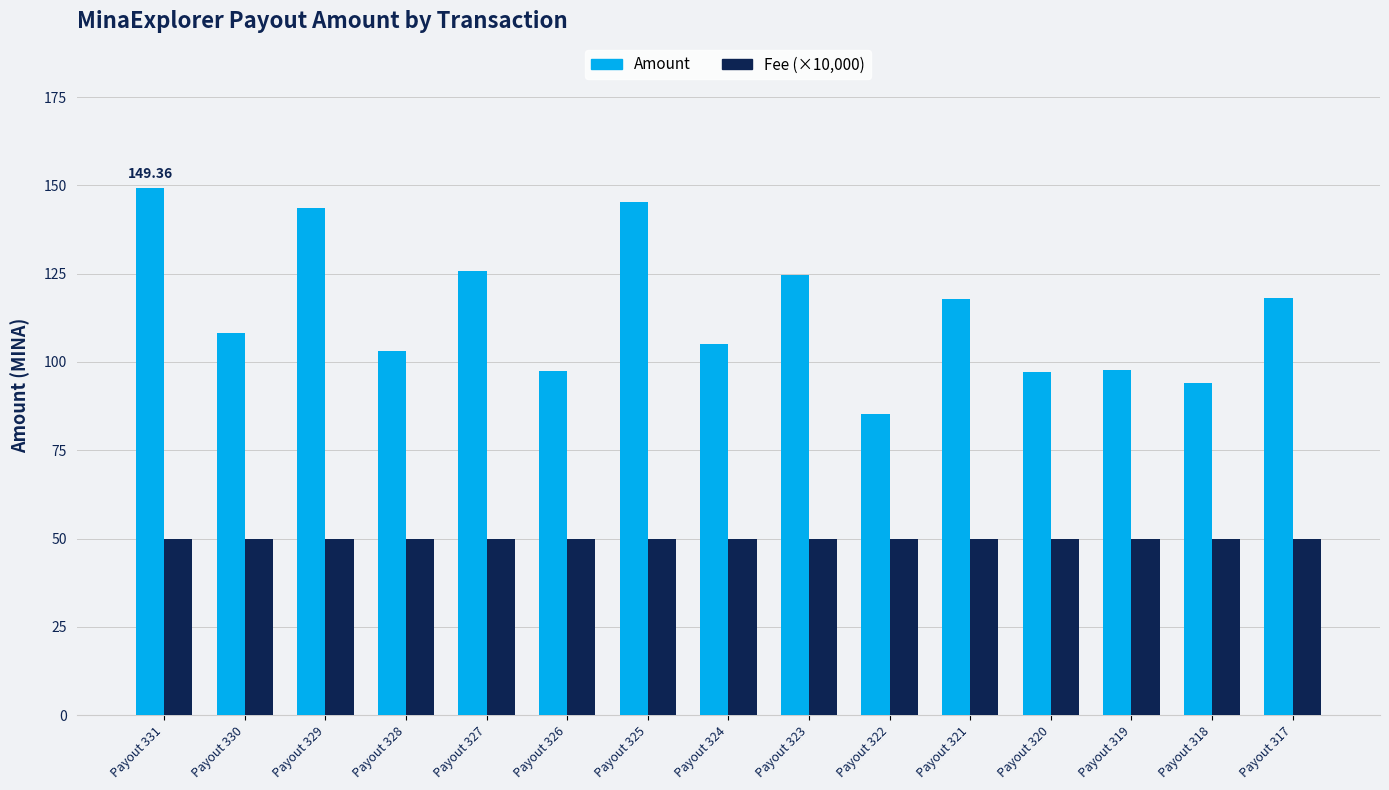

List the series in order of their peak value, highest first.

Amount, Fee (×10,000)